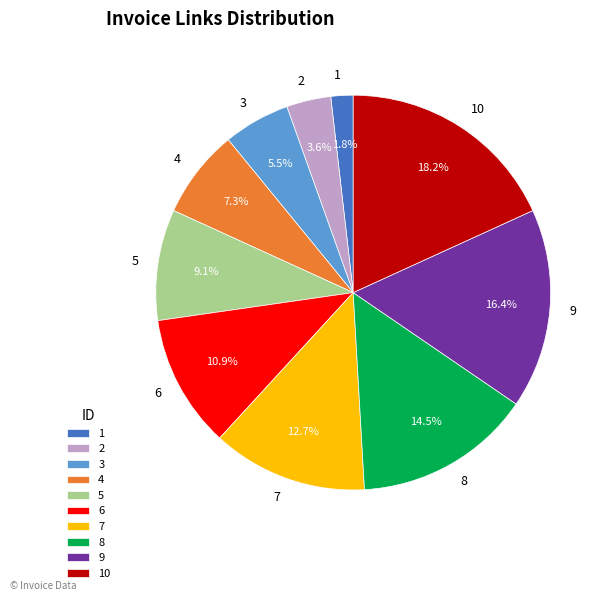

Is there any slice that represents more than half of the pie?

No